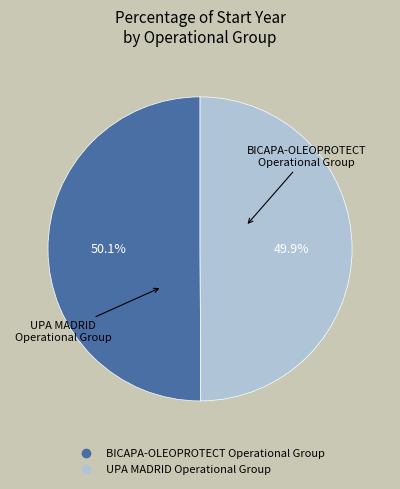

True or false: UPA MADRID Operational Group accounts for 50% of the total.

True